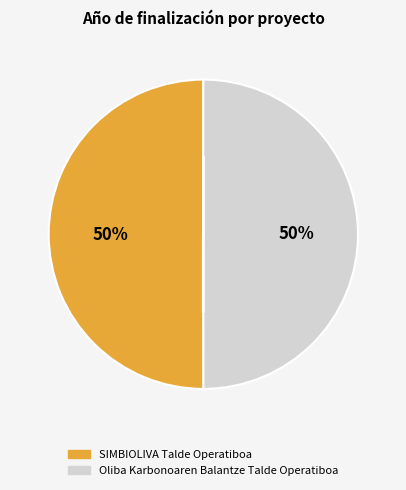

Approximately how many times larger is the value at SIMBIOLIVA Talde Operatiboa compared to Oliba Karbonoaren Balantze Talde Operatiboa?

1.0